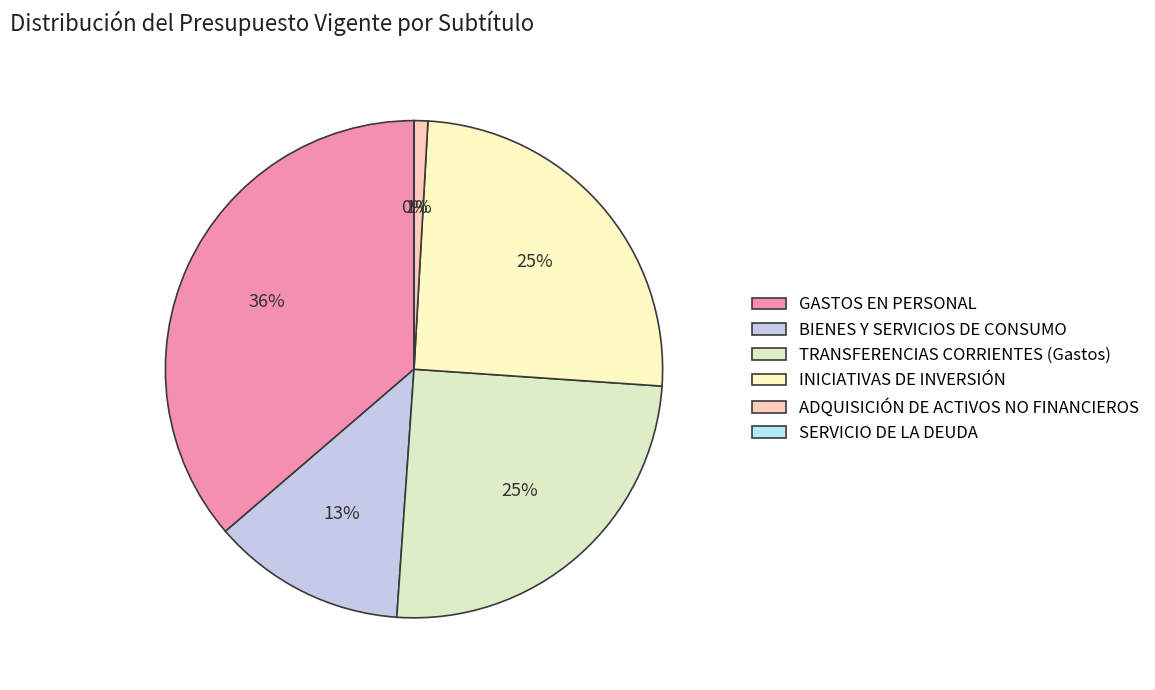

Count the number of slices in the pie.

6